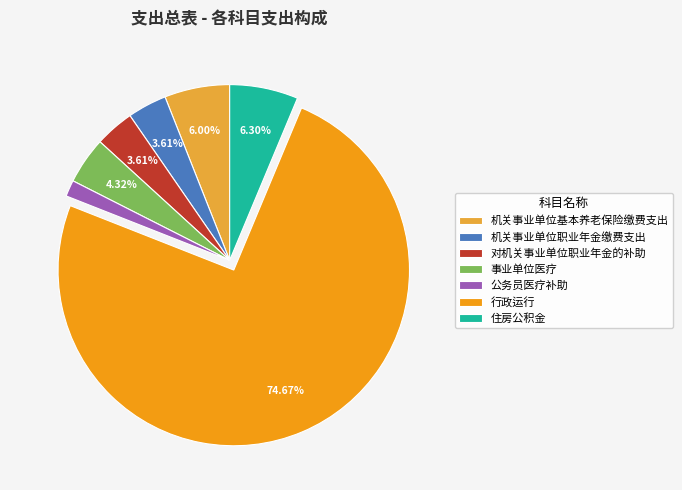

Which slice is the smallest?

公务员医疗补助